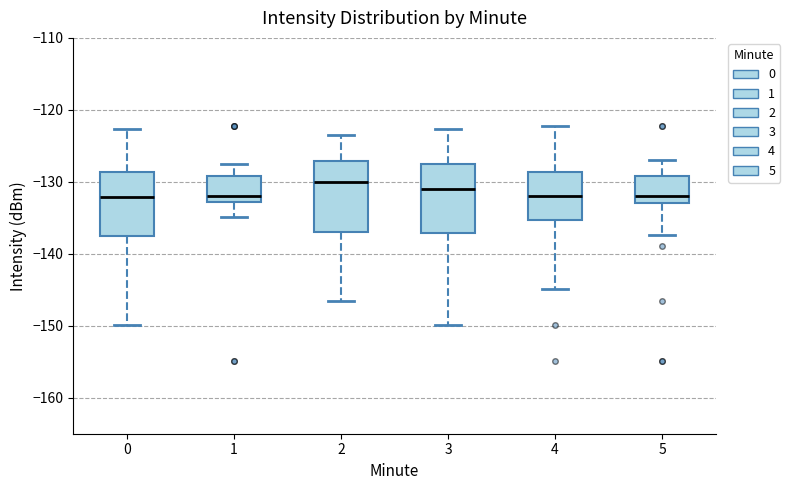

Reading left to right, transcribe this box plot: for each box, give where its median line is, the range the box spans, and where its two whiskers end, as read against the y-axis. The values are not printed on the chart, so give them approximately, as read against the axis.

0: median -132, box -138 to -129, whiskers -150 to -123
1: median -132, box -133 to -129, whiskers -135 to -128
2: median -130, box -137 to -127, whiskers -147 to -123
3: median -131, box -137 to -128, whiskers -150 to -123
4: median -132, box -135 to -129, whiskers -145 to -122
5: median -132, box -133 to -129, whiskers -137 to -127